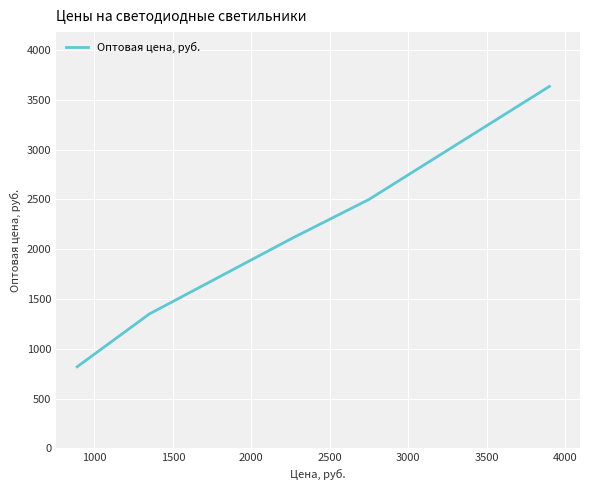

True or false: the data has more than 2 interior local peaks.

False